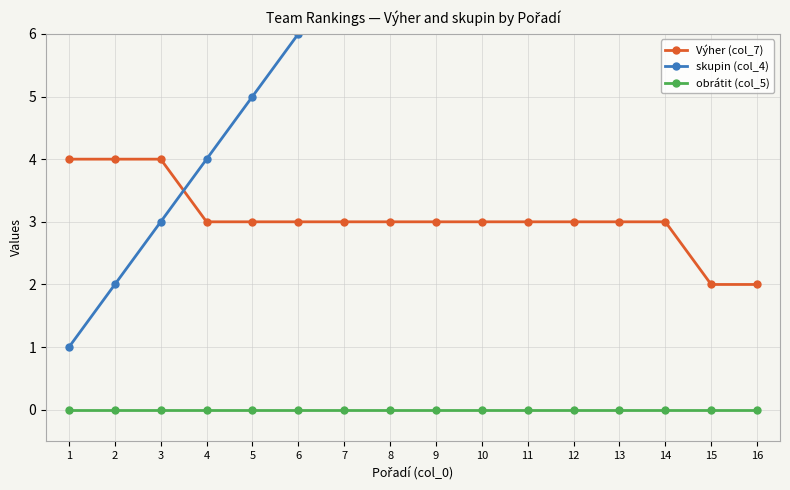

True or false: Výher (col_7) and obrátit (col_5) intersect in this chart.

False